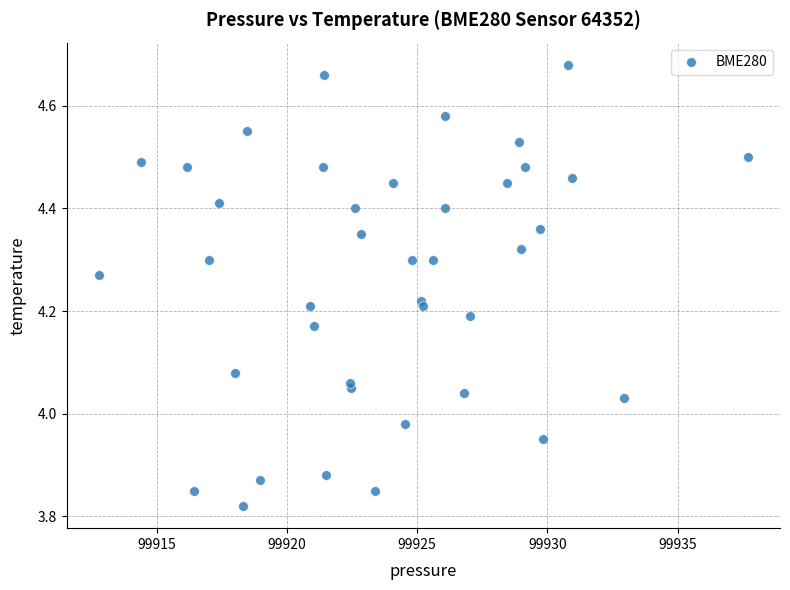

What is the range of X values (max minus min)?

24.9